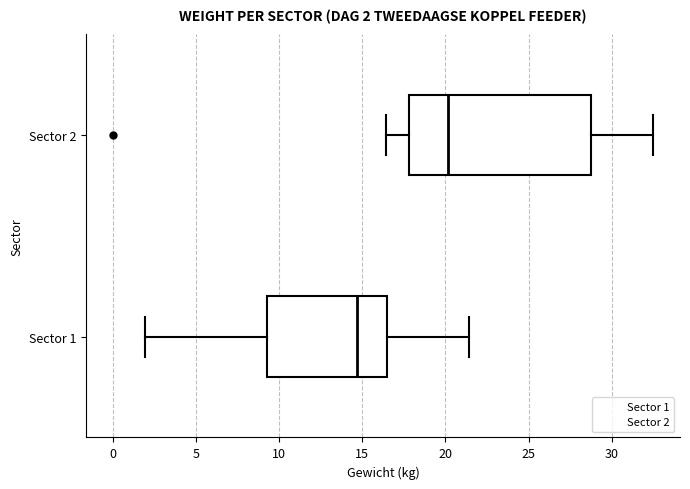

Which box has the furthest to the left median line?

Sector 1